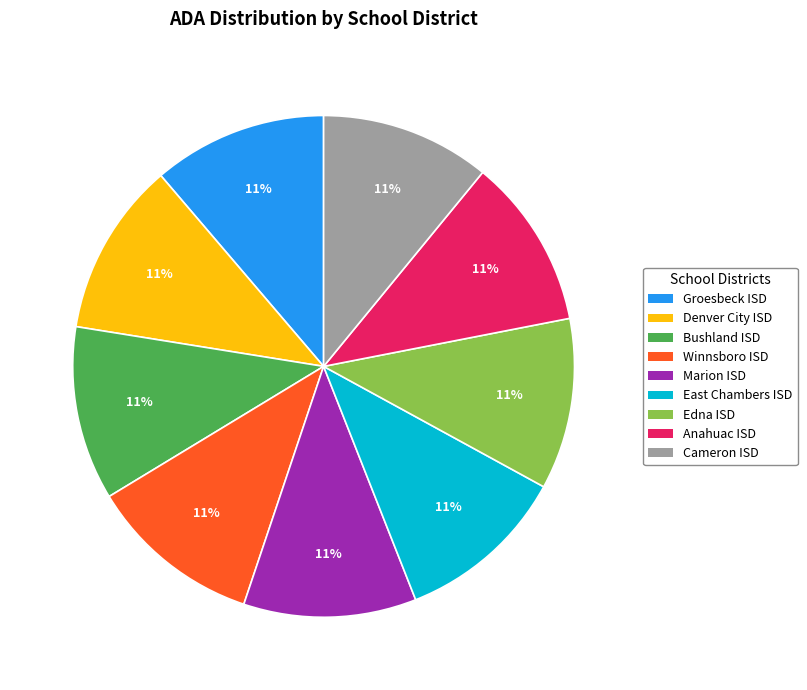

Do Anahuac ISD and Edna ISD together represent more than half of the pie?

No